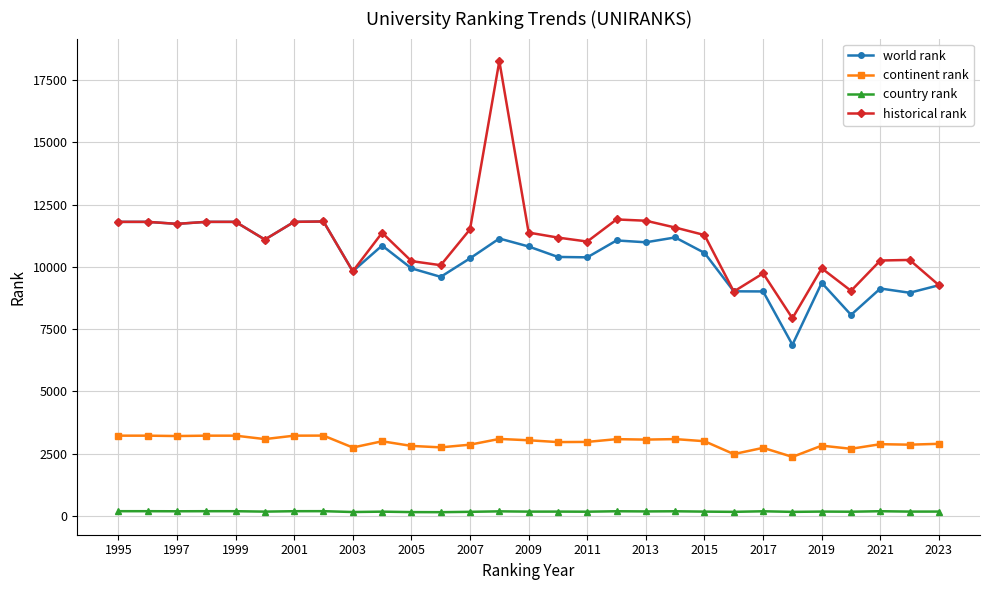

Which series has the largest range (max minus min)?

historical rank